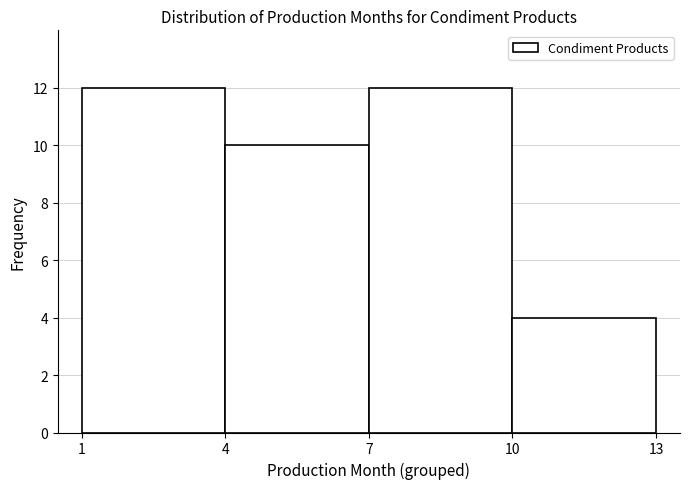

What is the height of the bar covering 7 to 10 on the x-axis? The values are not printed on the chart, so give them approximately, as read against the axis.

12